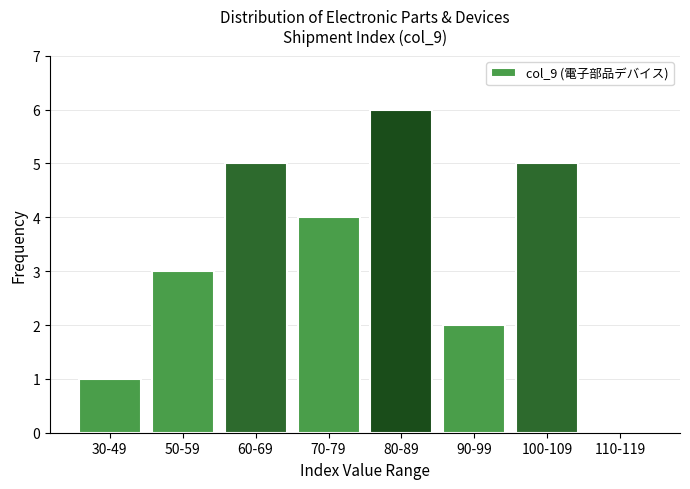

Reading left to right, extract all data points from this chart.

30-49=1	50-59=3	60-69=5	70-79=4	80-89=6	90-99=2	100-109=5	110-119=0